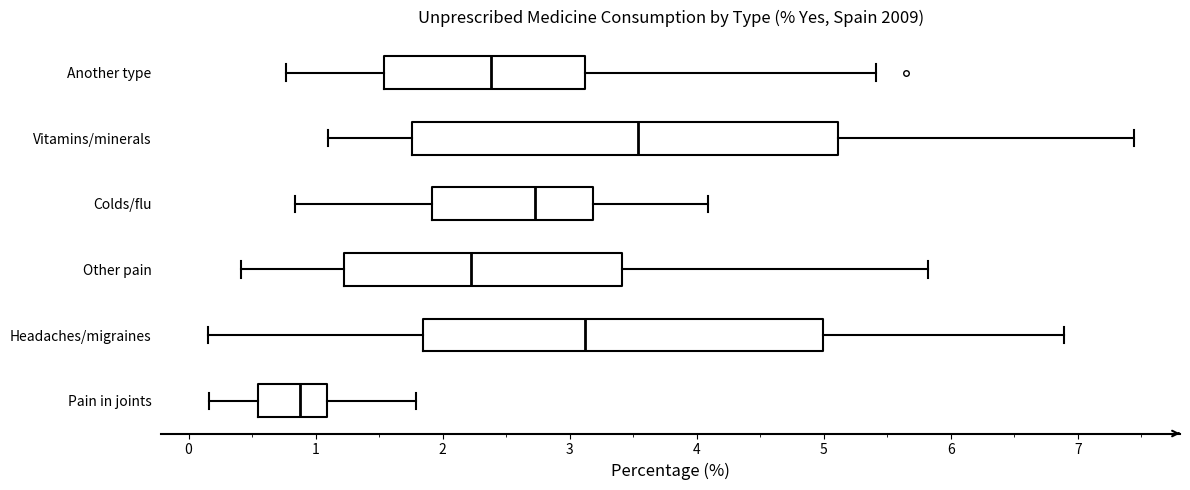

Reading bottom to top, read every box against the x-axis: the position of its median line, the range the box covers, and the ends of its whiskers. The values are not printed on the chart, so give them approximately, as read against the axis.

Pain in joints: median 0.9, box 0.6 to 1.1, whiskers 0.2 to 1.8
Headaches/migraines: median 3.1, box 1.8 to 5.0, whiskers 0.2 to 6.9
Other pain: median 2.2, box 1.2 to 3.4, whiskers 0.4 to 5.8
Colds/flu: median 2.7, box 1.9 to 3.2, whiskers 0.8 to 4.1
Vitamins/minerals: median 3.5, box 1.8 to 5.1, whiskers 1.1 to 7.4
Another type: median 2.4, box 1.5 to 3.1, whiskers 0.8 to 5.4